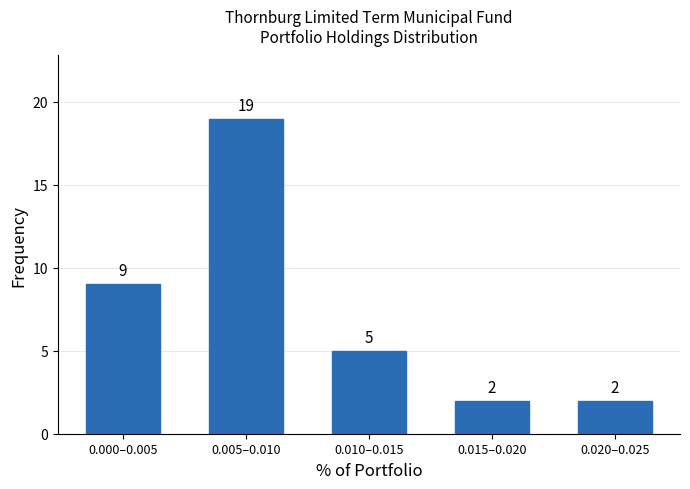

Reading left to right, extract all data points from this chart.

9	19	5	2	2